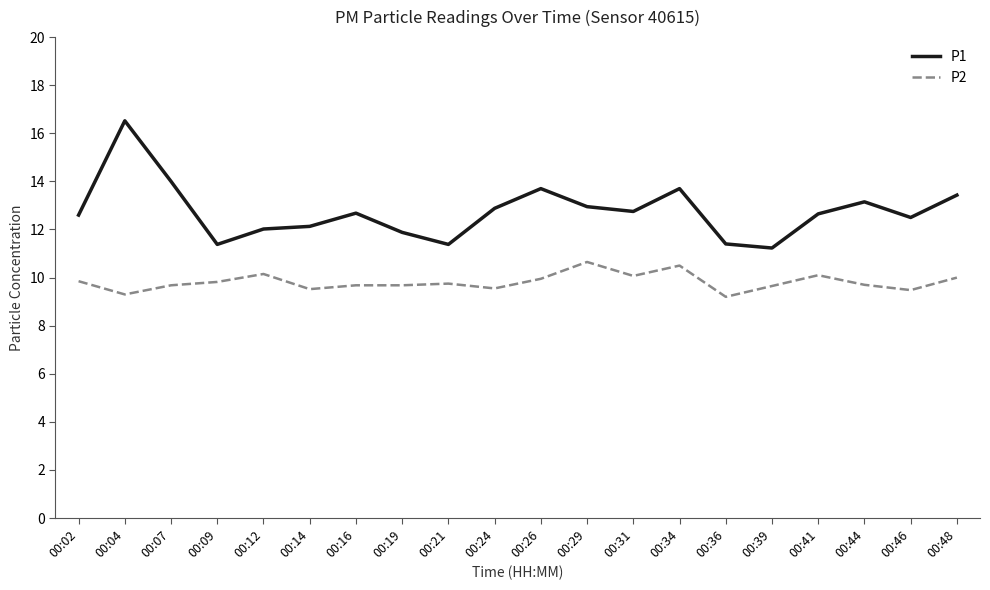

At 00:31, list the series in order from largest to smallest.

P1, P2